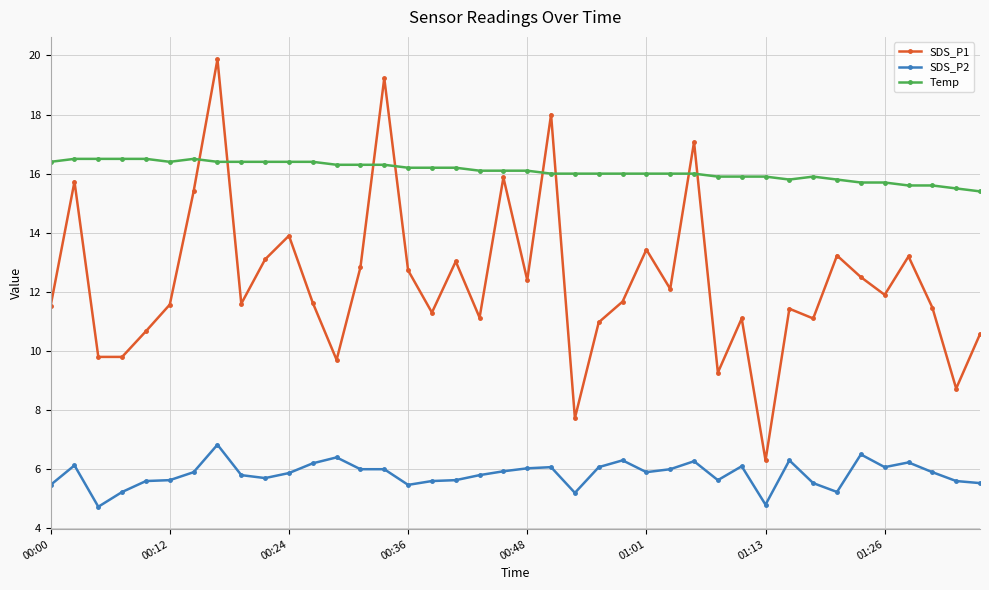

Which series has the widest spread of values?

SDS_P1